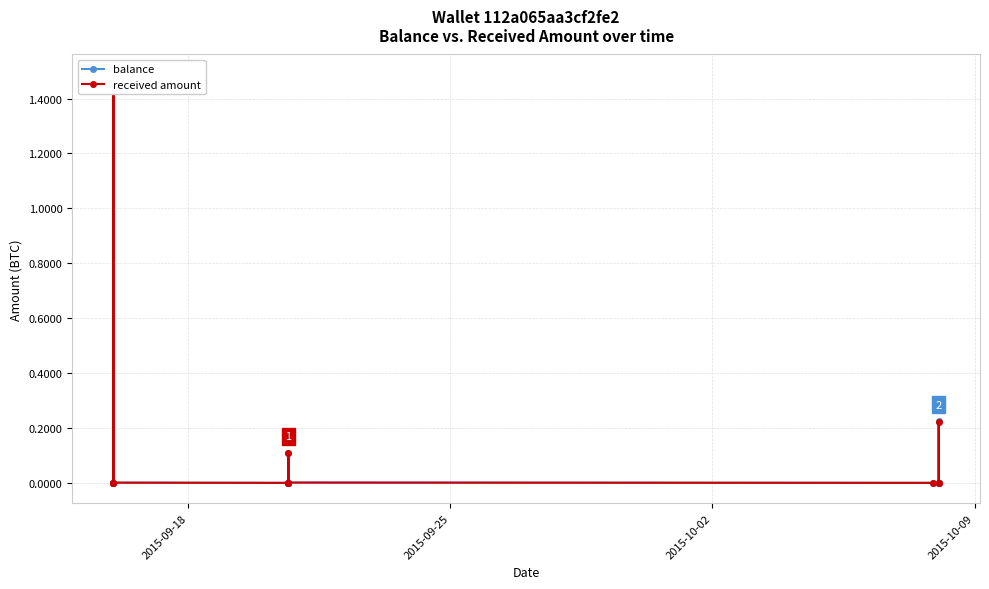

At 2015-09-18, list the series in order from smallest to largest.

balance, received amount